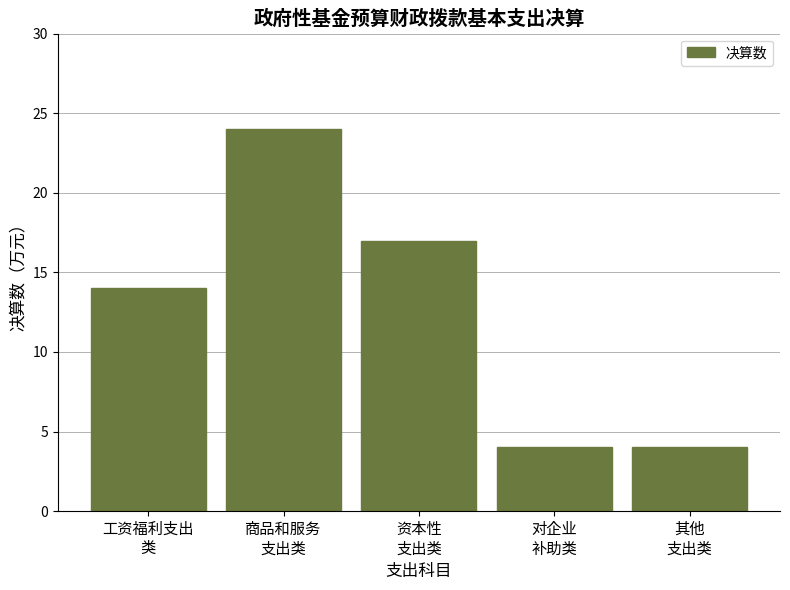

Reading right to left, list all the values displayed in this chart.

4	4	17	24	14